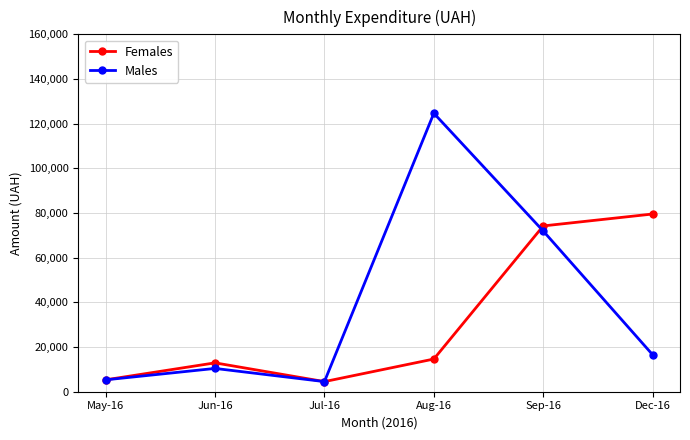

Does the chart have visible grid lines?

Yes